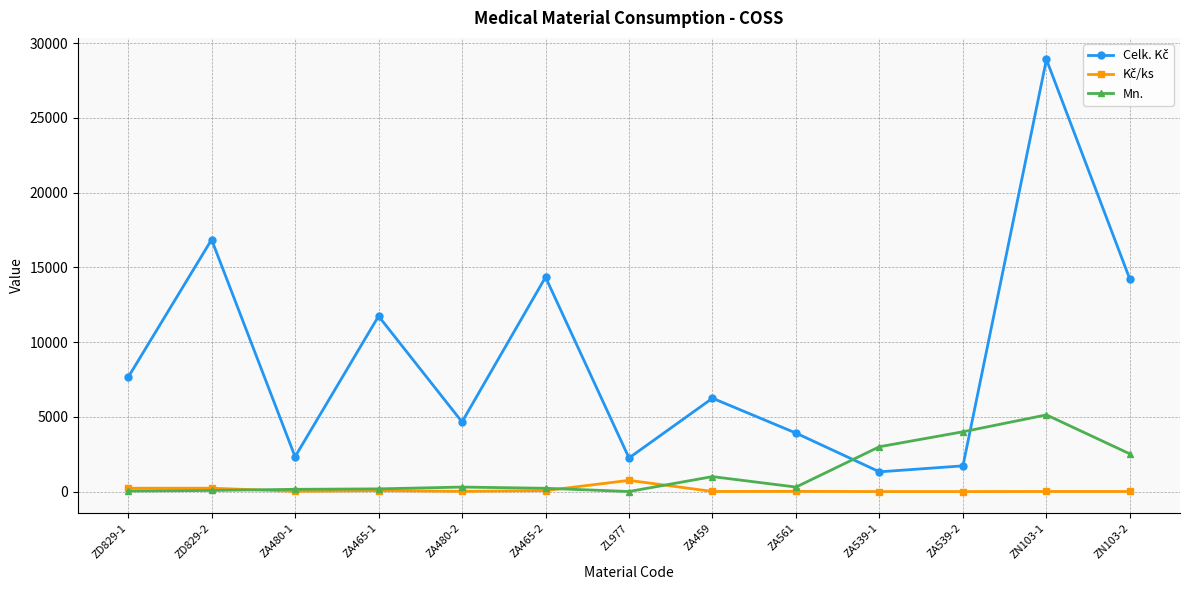

Is this an area chart (filled region under the line)?

No